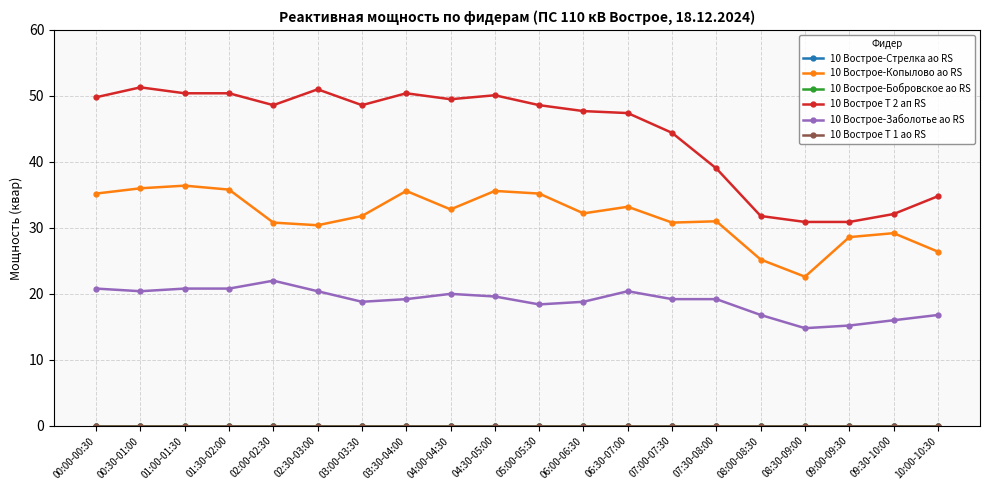

What value does the 10 Вострое-Копылово ао RS series have at 05:00-05:30?

35.2